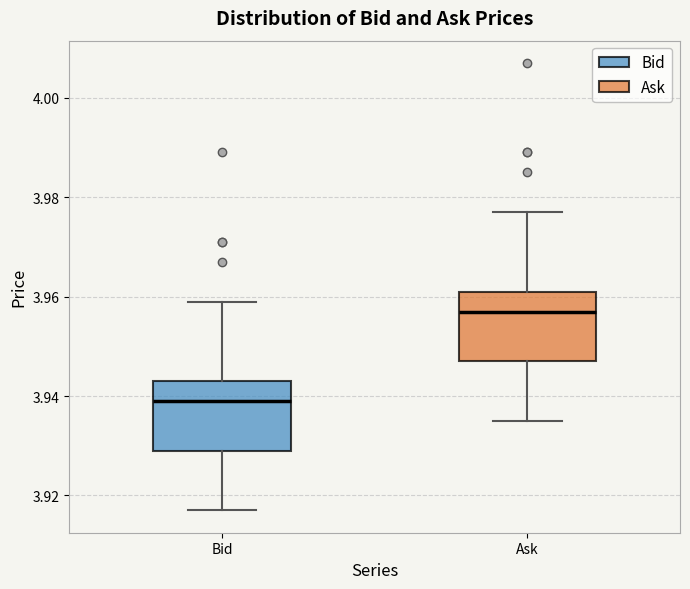

Which box's median line is the lowest?

Bid